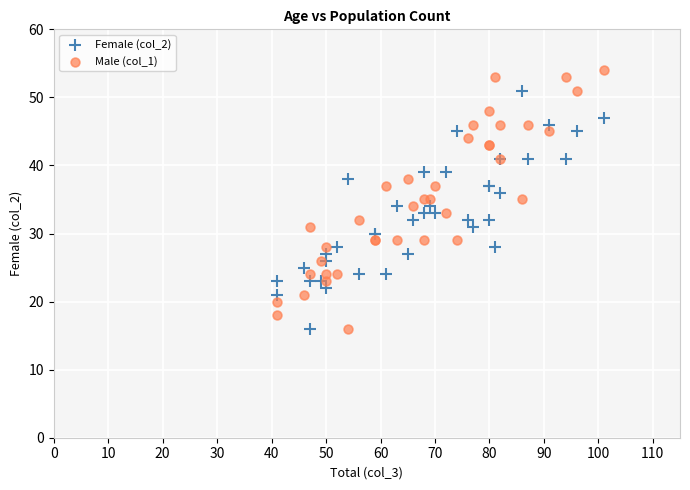

What is the X range (max minus min) for the scatter plot?

60